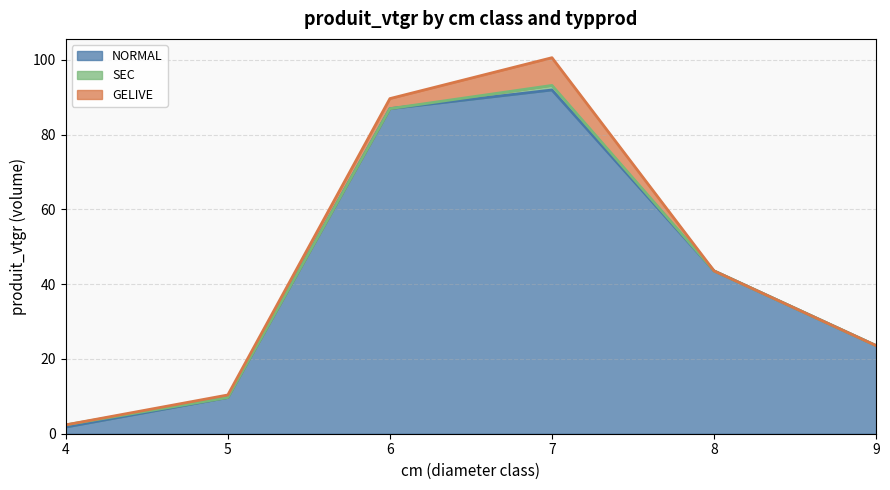

At which category is the sum across all series the highest?

7